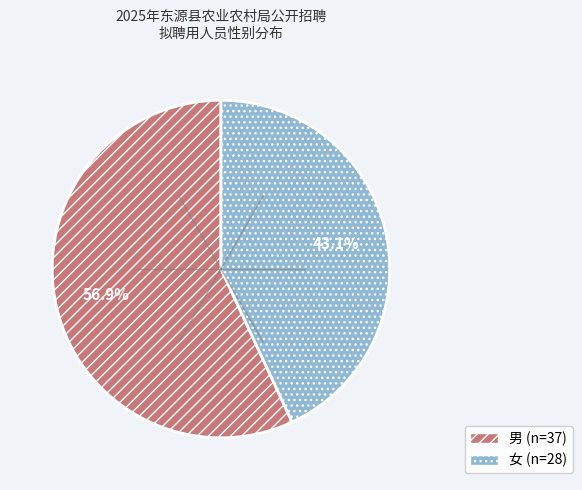

What percentage do 男 and 女 together represent?

100.0%